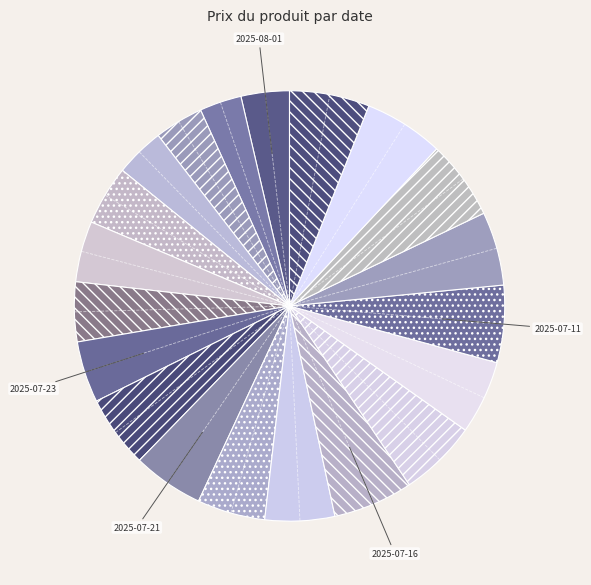

Count the number of slices in the pie.

20